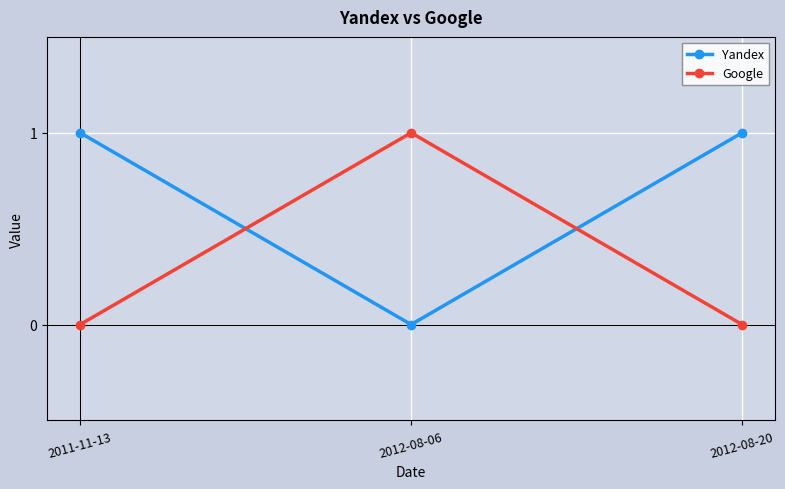

Rank the series at 2011-11-13 from lowest to highest value.

Google, Yandex